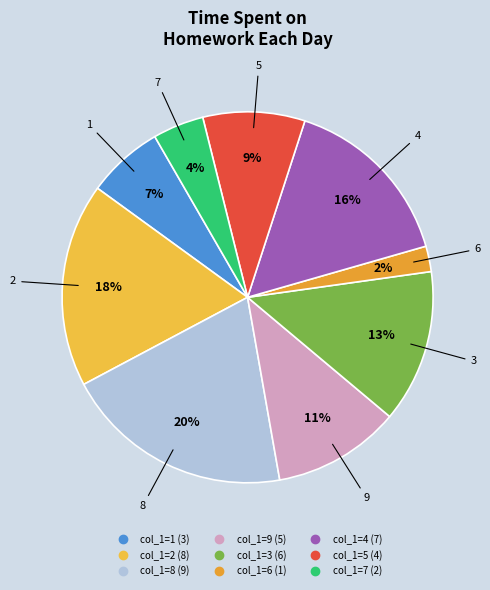

Which slice is the smallest?

6